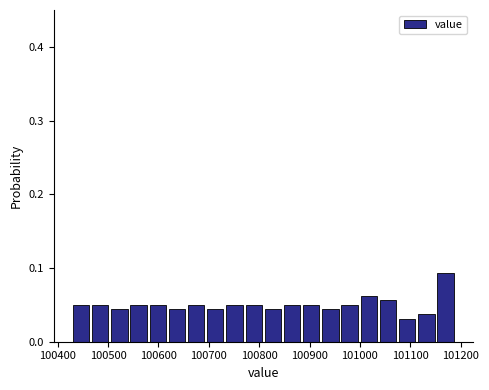

Around what value on the x-axis is the tallest bar? Give the approximate position of its centre, as read against the axis.

101170